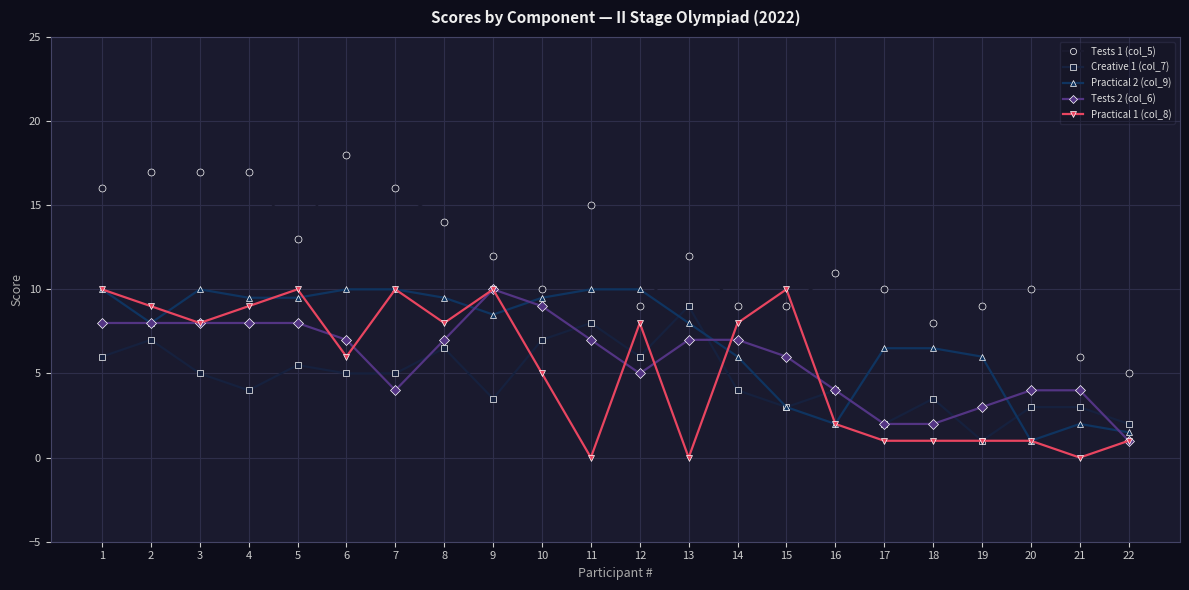

Is this an area chart (filled region under the line)?

No